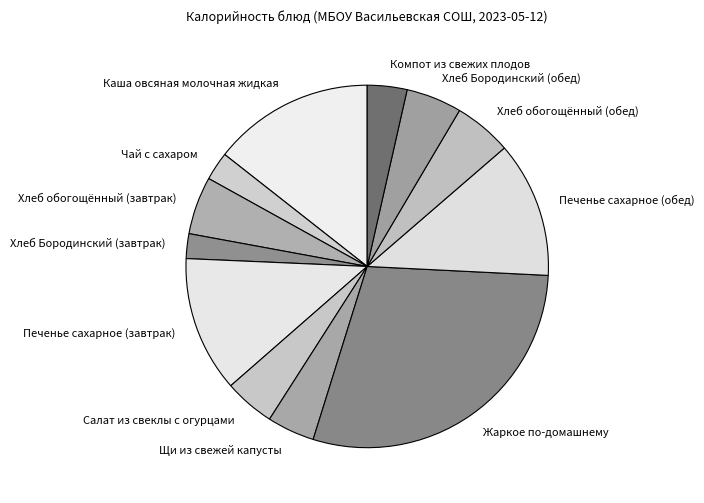

How many segments does this pie chart have?

12